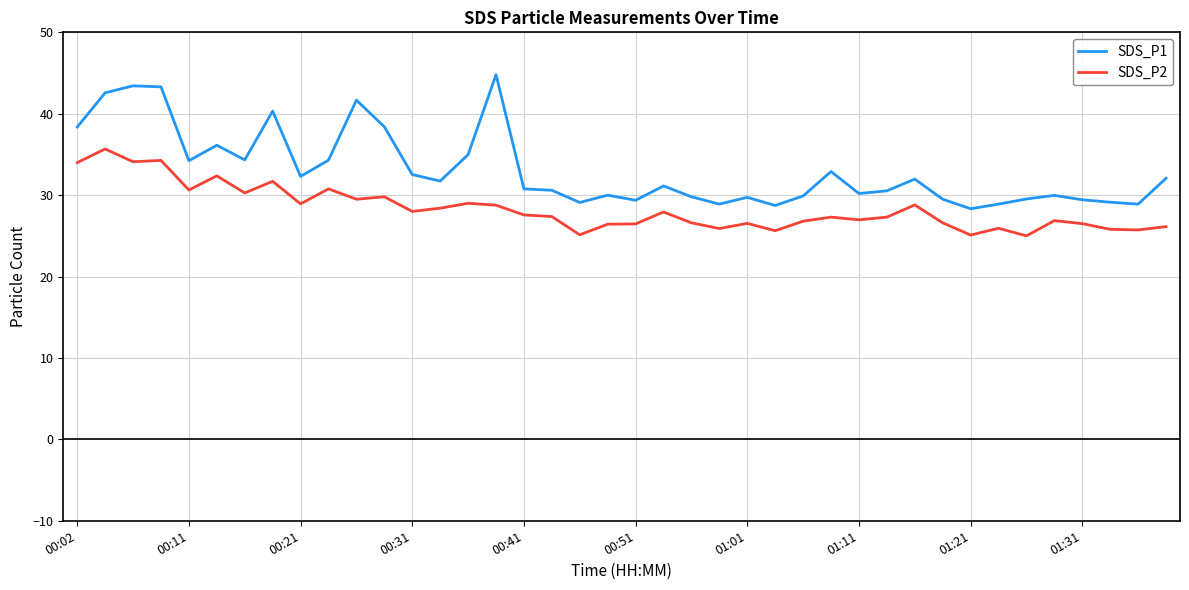

What is the difference between the maximum and second lowest values in the SDS_P2 series?

10.6